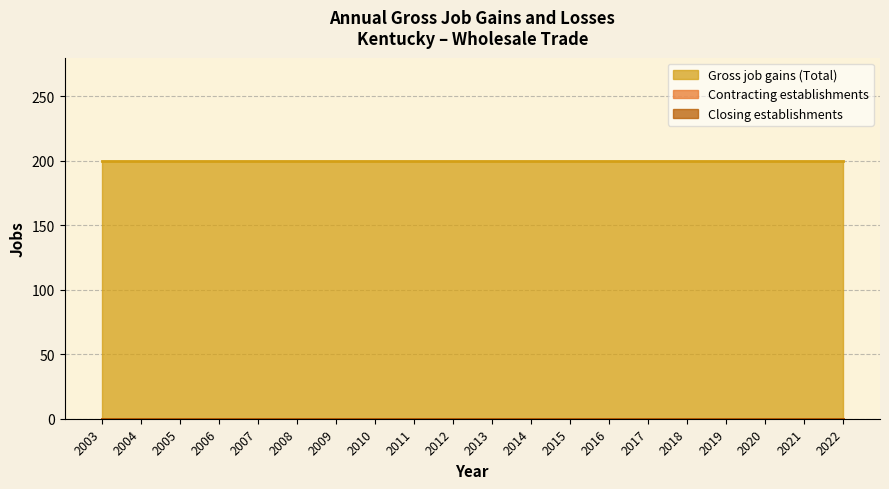

True or false: Closing establishments and Gross job gains (Total) cross at least once.

False